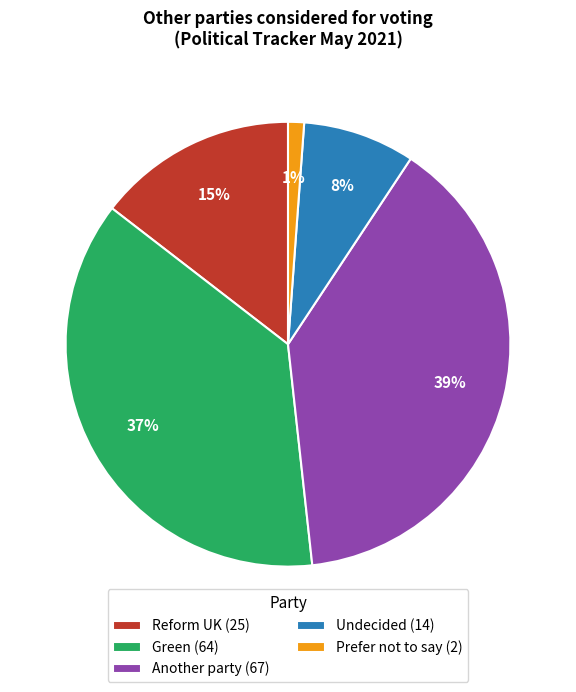

To the nearest percent, what percentage of the pie is Green?

37%